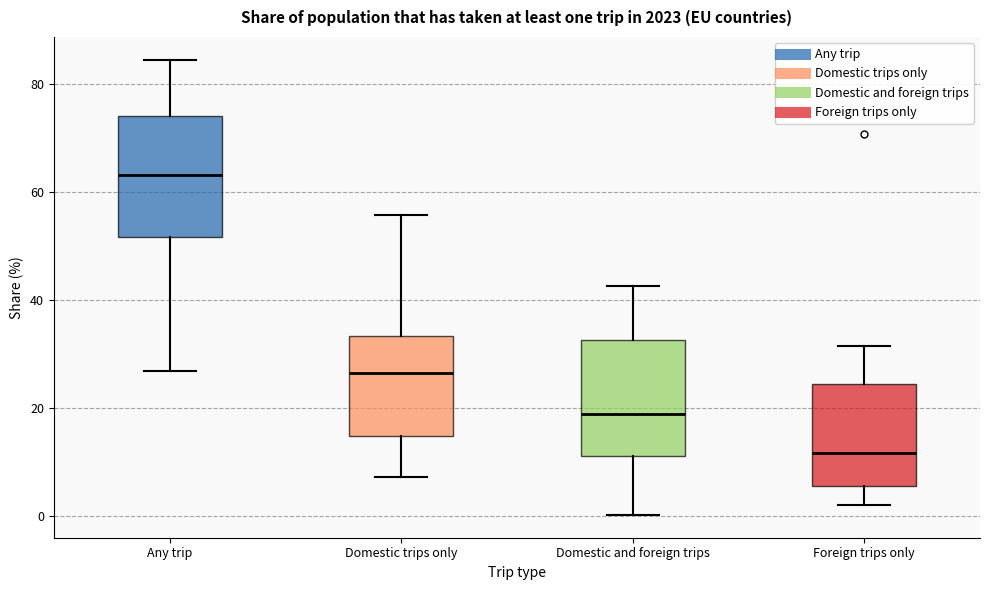

Where does the median line of the box for Domestic and foreign trips sit on the y-axis? The values are not printed on the chart, so give them approximately, as read against the axis.

18